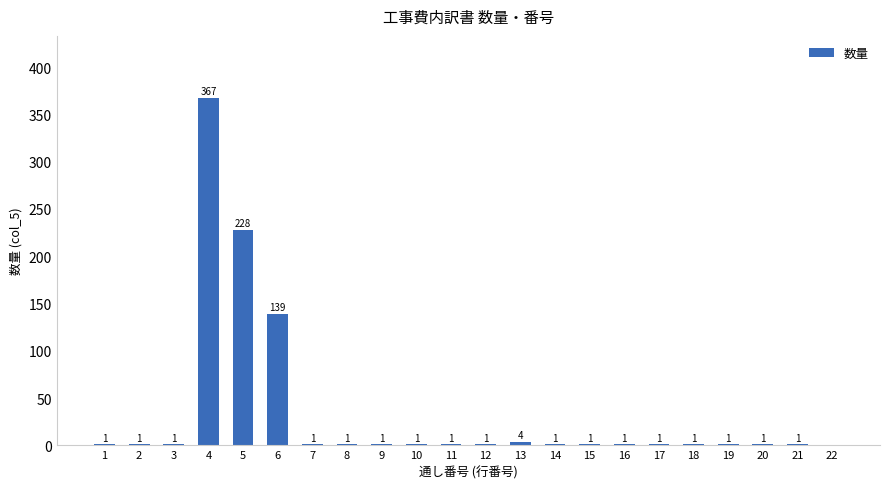

True or false: the data shows 1 at 1.

True